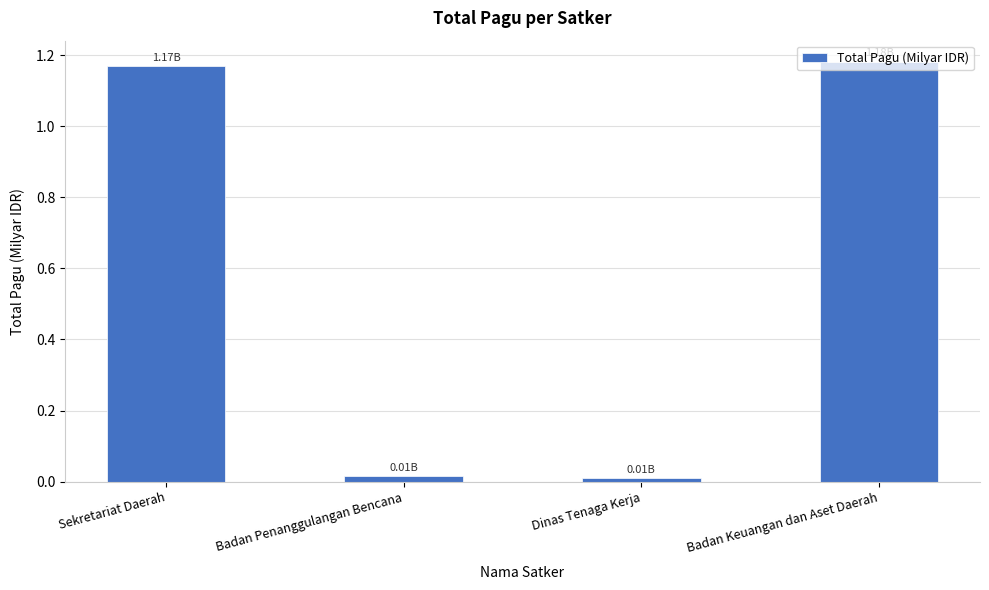

Where does the data first go above 1?

Sekretariat Daerah